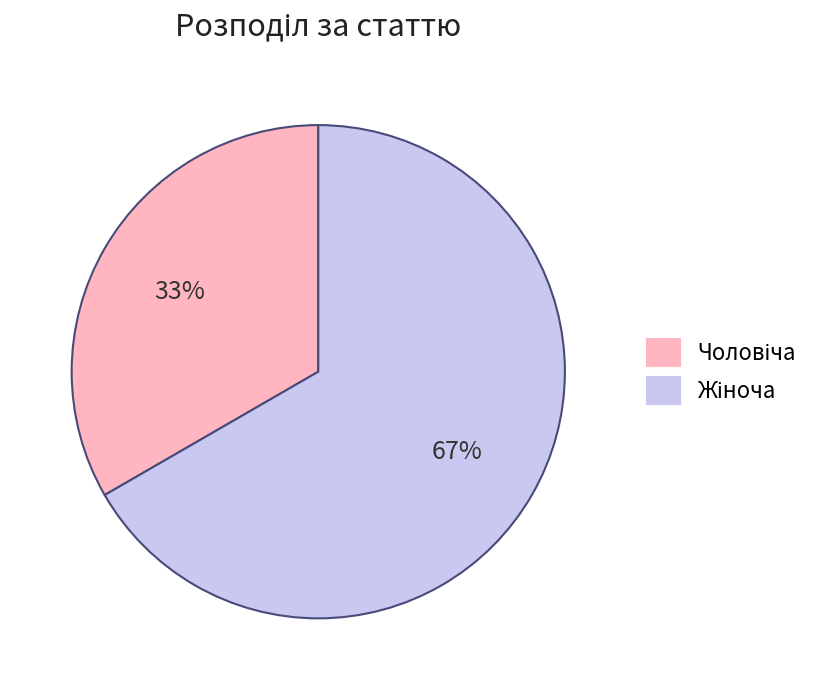

To the nearest percent, what is the average slice percentage?

50%